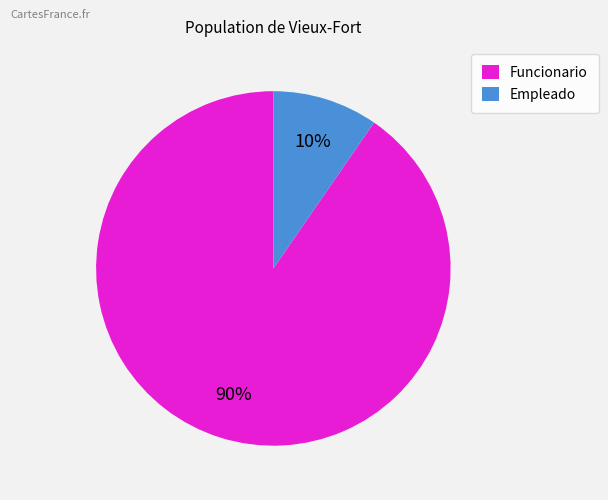

Which slice is the smallest?

Empleado